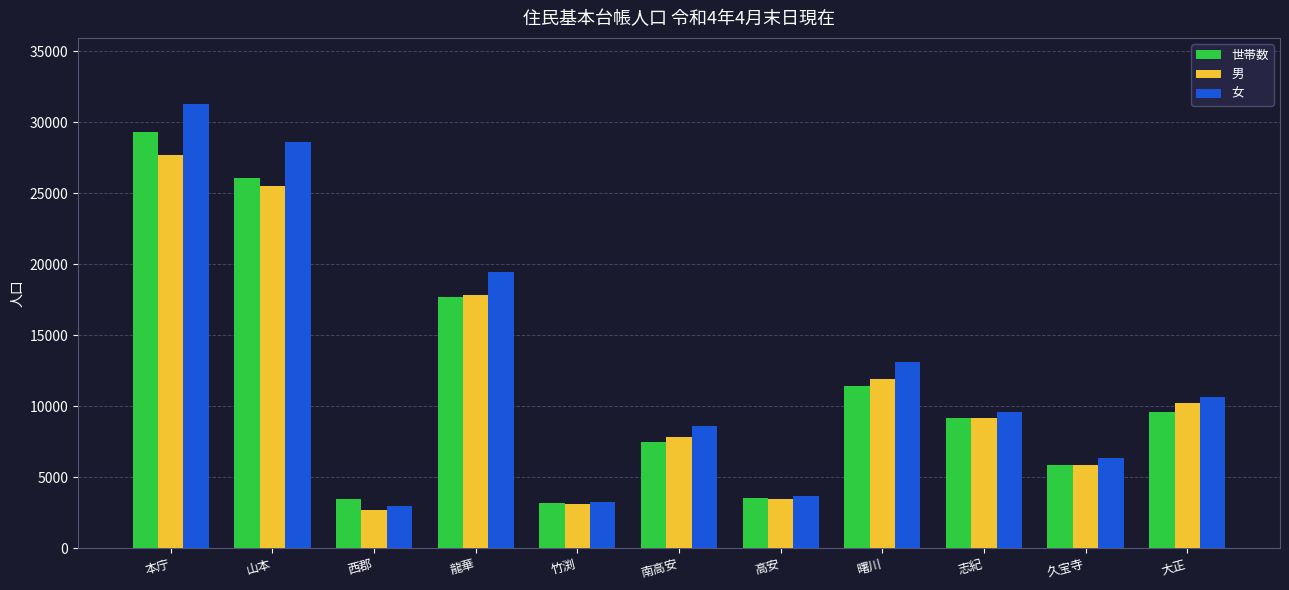

True or false: 世帯数 has a value of 26068 at 山本.

True